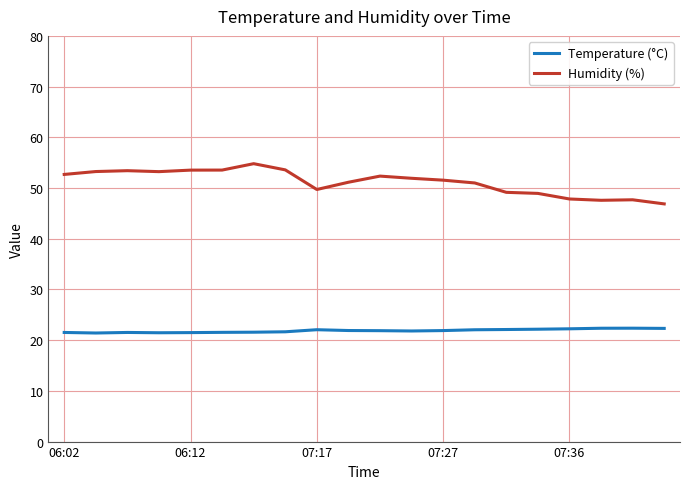

Which series has the largest total across all categories?

Humidity (%)